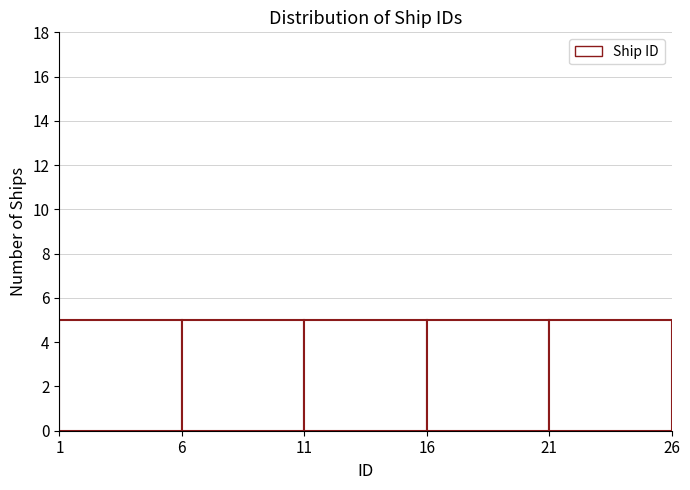

How tall is the bar that spans 16 to 21 on the x-axis? The values are not printed on the chart, so give them approximately, as read against the axis.

5